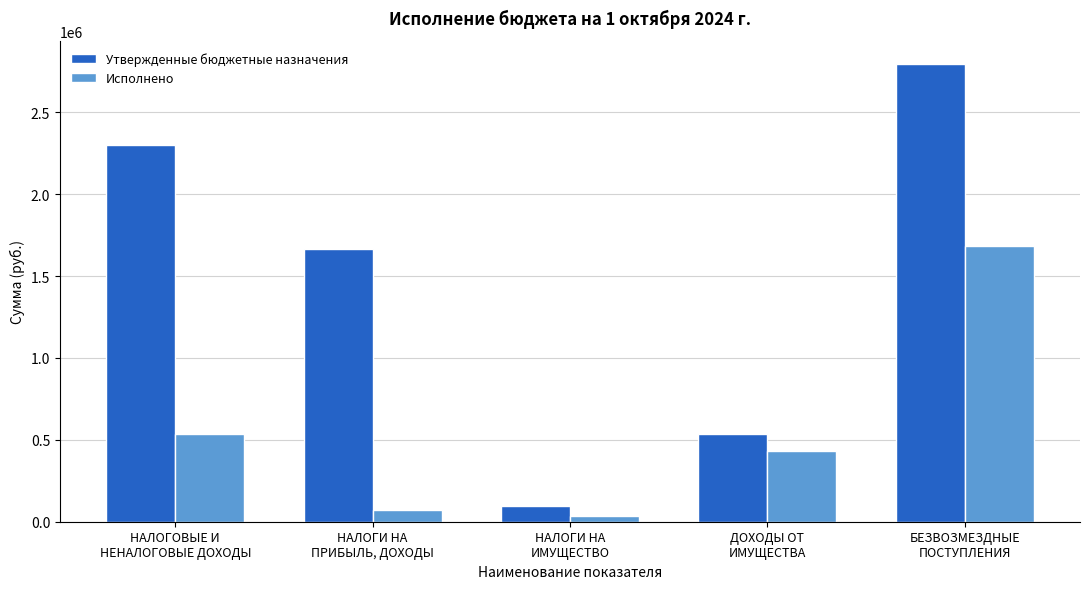

List the labels in order of Утвержденные бюджетные назначения value, smallest first.

НАЛОГИ НА
ИМУЩЕСТВО, ДОХОДЫ ОТ
ИМУЩЕСТВА, НАЛОГИ НА
ПРИБЫЛЬ, ДОХОДЫ, НАЛОГОВЫЕ И
НЕНАЛОГОВЫЕ ДОХОДЫ, БЕЗВОЗМЕЗДНЫЕ
ПОСТУПЛЕНИЯ